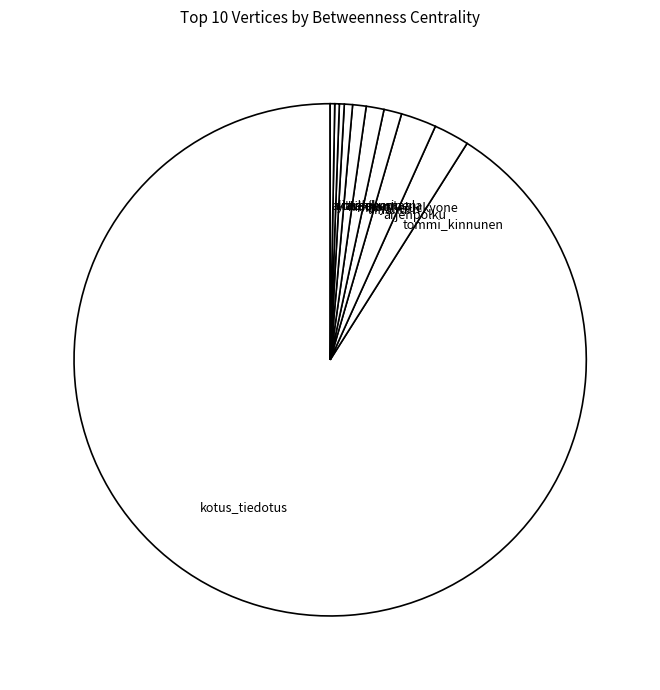

Combined, do tarheham and yhteiskuntaala account for over 50%?

No